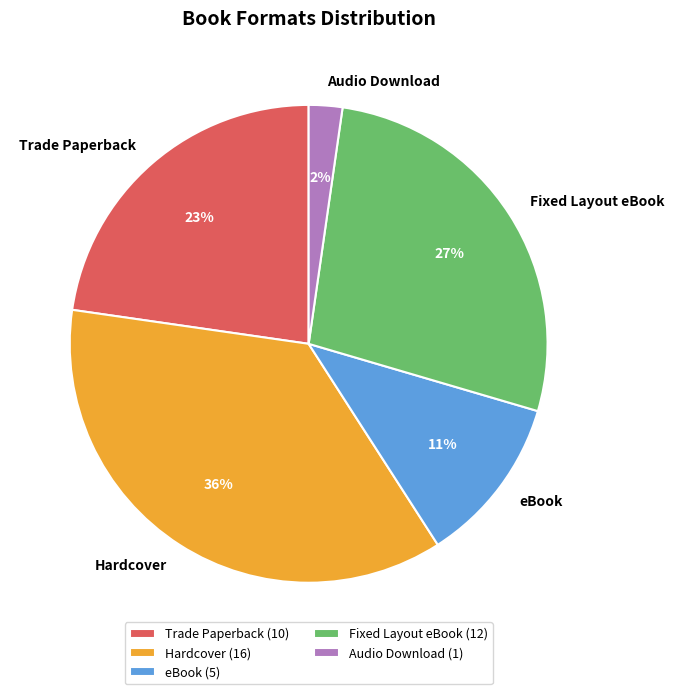

How many segments does this pie chart have?

5